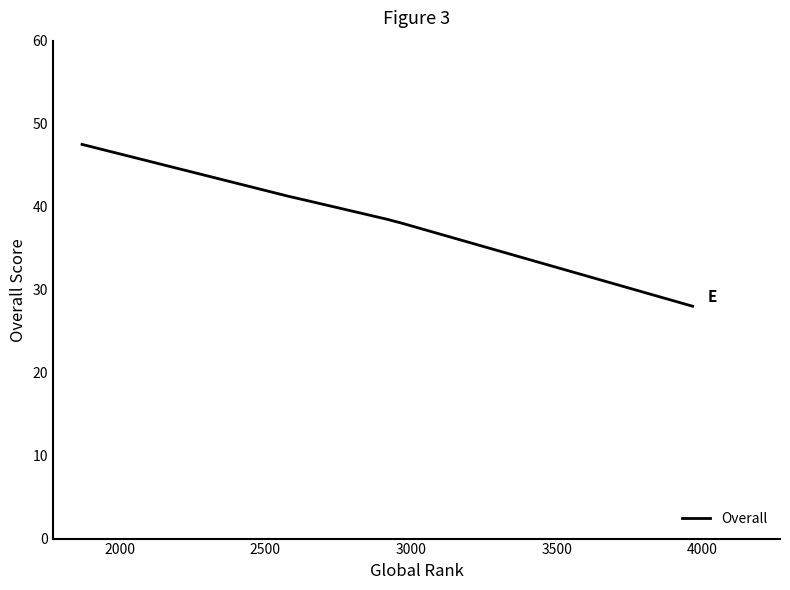

True or false: there are more than 2 points higher than both neighbors.

False